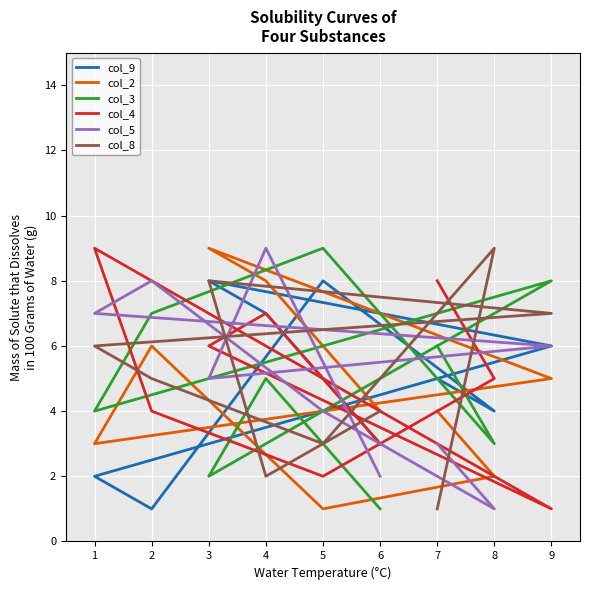

Does the chart display data point markers on the line(s)?

No